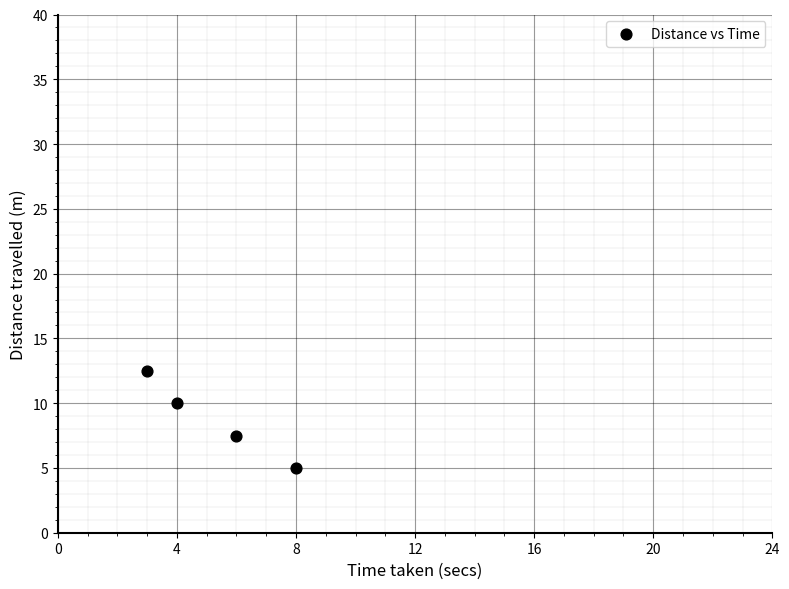

What is the average Y value?

8.8